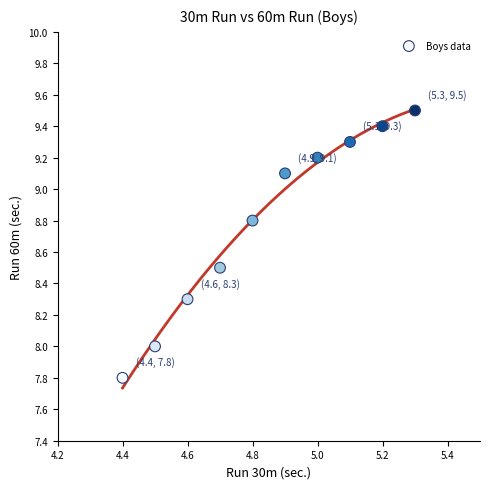

What is the average Y value?

8.8